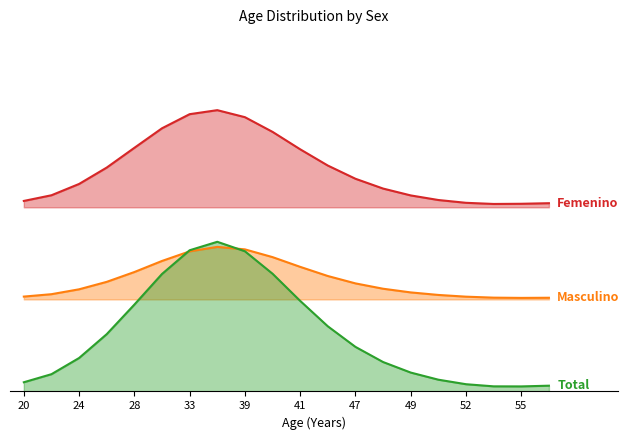

Where is Masculino nearest to the value 38?

43